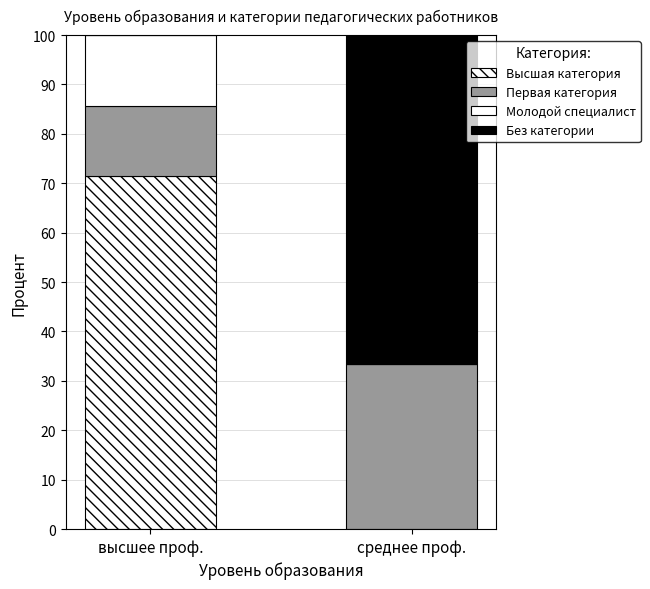

Count the number of data series in this chart.

4